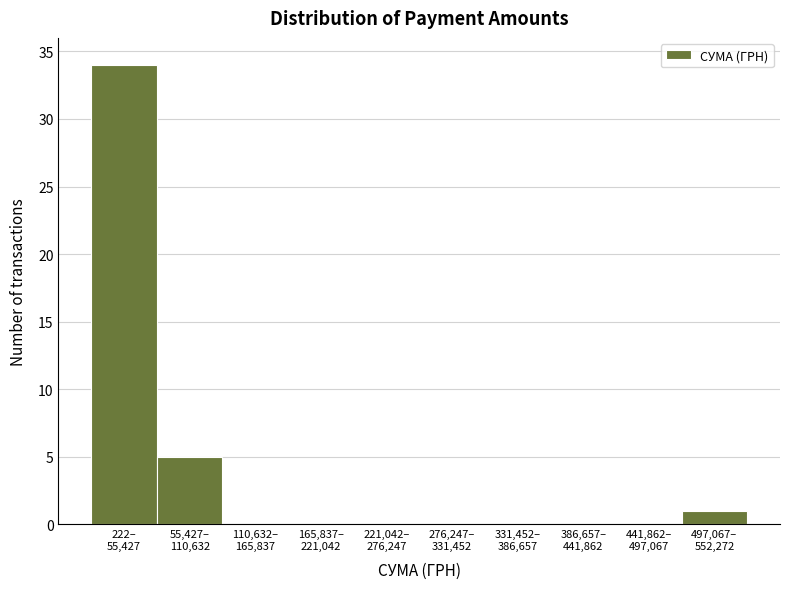

What is the maximum value shown in the chart?

34